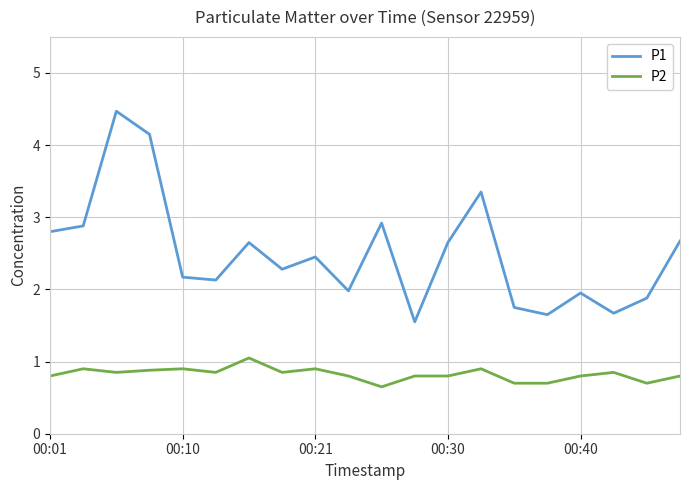

What is the minimum value shown in the chart?

0.7